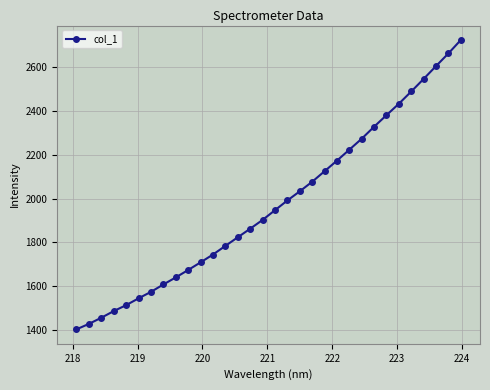

What is the sum of all values?

63168.1